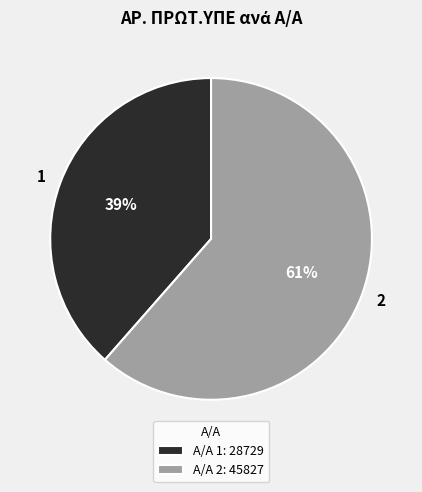

True or false: 2 accounts for 56% of the total.

False